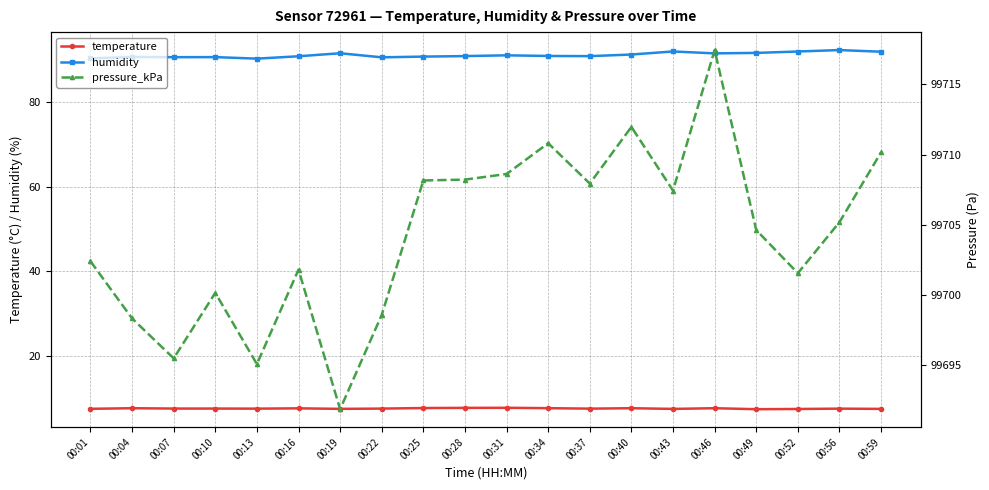

What is the value of the humidity point at the 6th from the left?

90.7